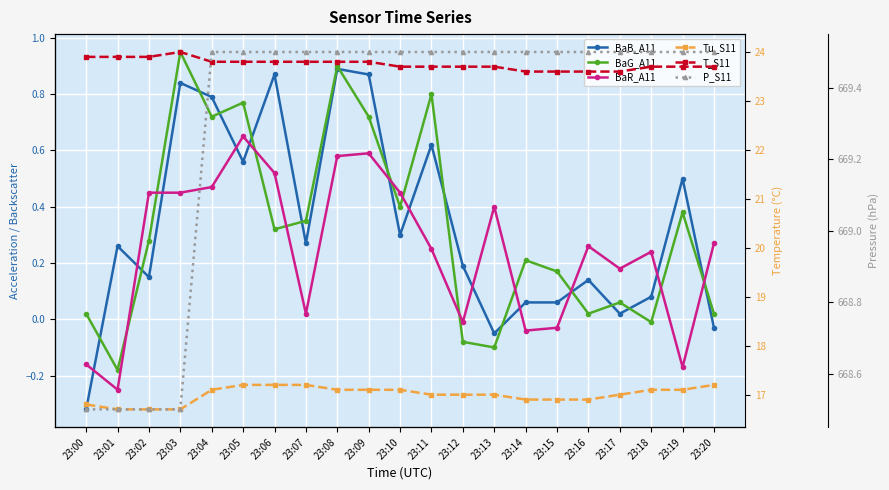

What is the difference between the second highest and minimum values in the P_S11 series?

1.0